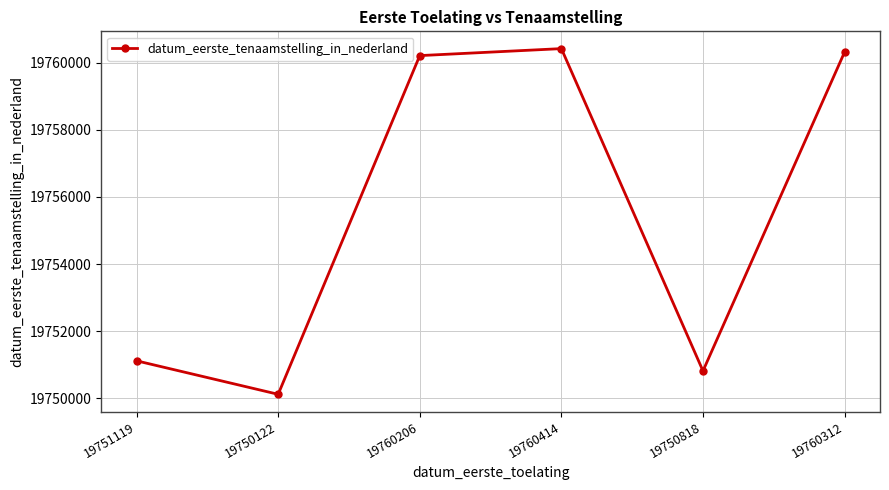

Does the chart have visible grid lines?

Yes